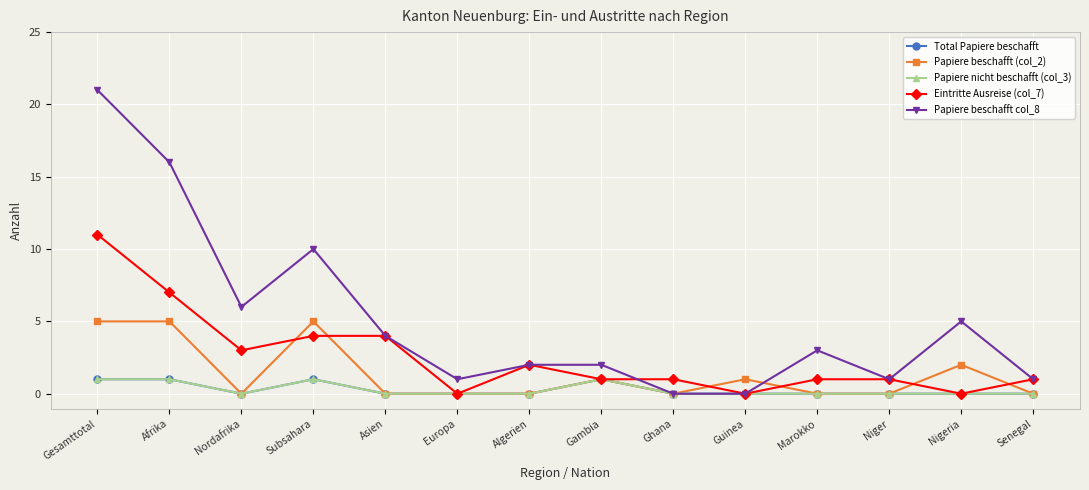

At Guinea, list the series in order from largest to smallest.

Papiere beschafft (col_2), Total Papiere beschafft, Papiere nicht beschafft (col_3), Eintritte Ausreise (col_7), Papiere beschafft col_8